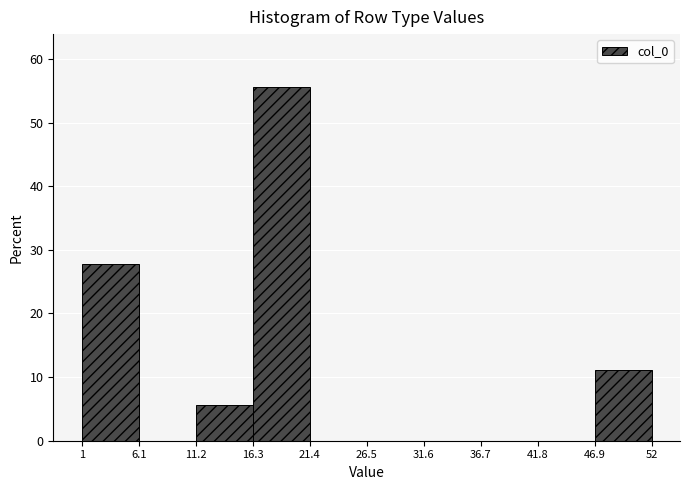

What is the height of the bar covering 11.2 to 16.3 on the x-axis? The values are not printed on the chart, so give them approximately, as read against the axis.

6